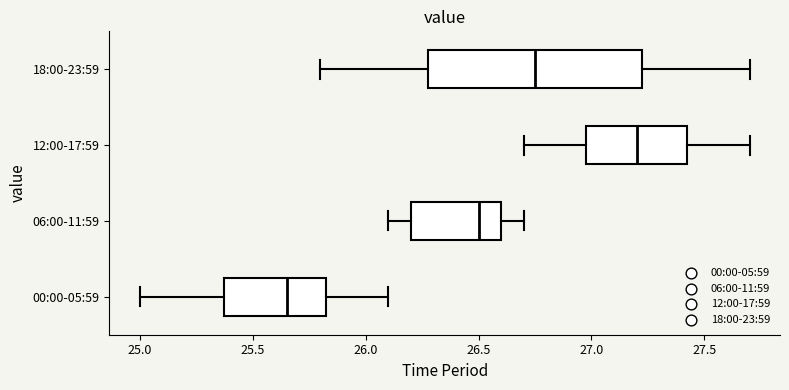

Reading bottom to top, transcribe this box plot: for each box, give where its median line is, the range the box spans, and where its two whiskers end, as read against the x-axis. The values are not printed on the chart, so give them approximately, as read against the axis.

00:00-05:59: median 25.65, box 25.40 to 25.85, whiskers 25.00 to 26.10
06:00-11:59: median 26.50, box 26.20 to 26.60, whiskers 26.10 to 26.70
12:00-17:59: median 27.20, box 27.00 to 27.45, whiskers 26.70 to 27.70
18:00-23:59: median 26.75, box 26.30 to 27.25, whiskers 25.80 to 27.70